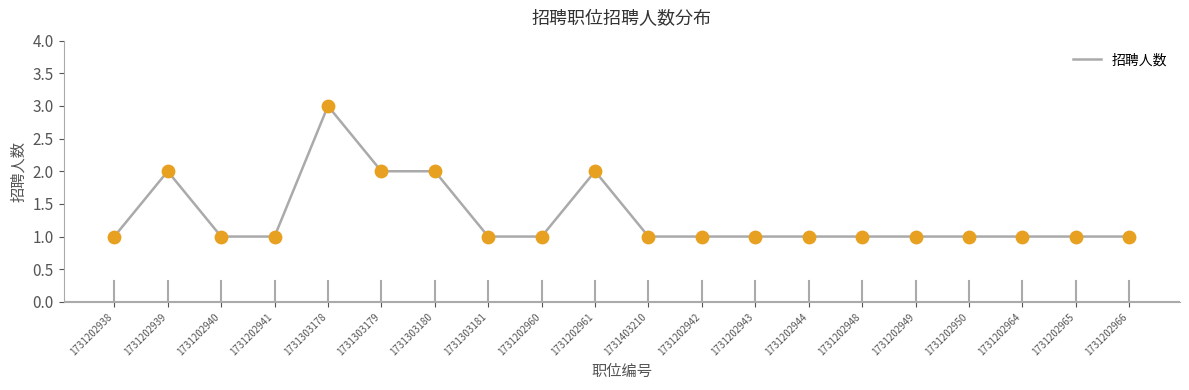

Approximately how many times larger is the value at 1731303181 compared to 1731202941?

1.0